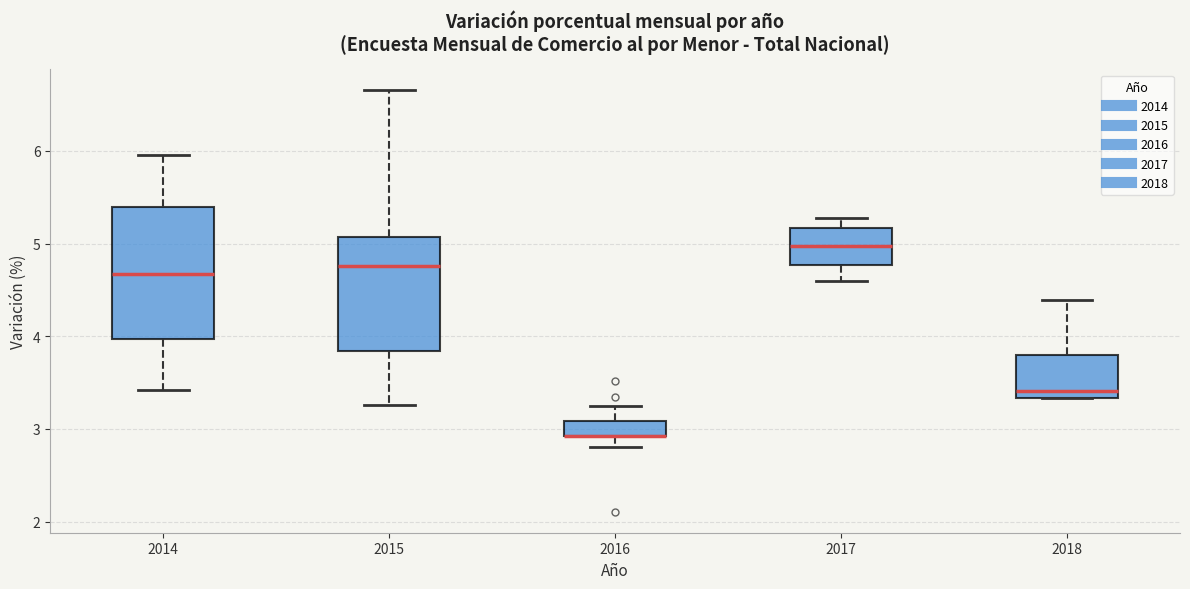

Comparing the boxes themselves (not the whiskers), which one is the tallest?

2014